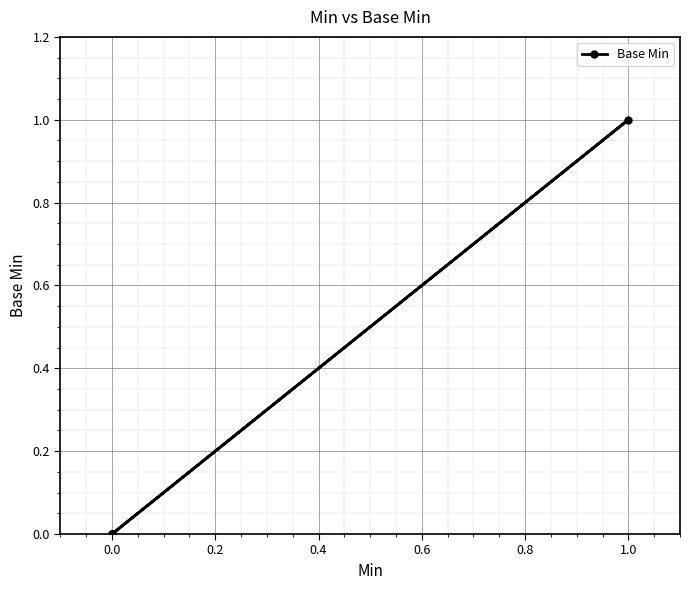

What is the difference between the maximum and minimum values?

1